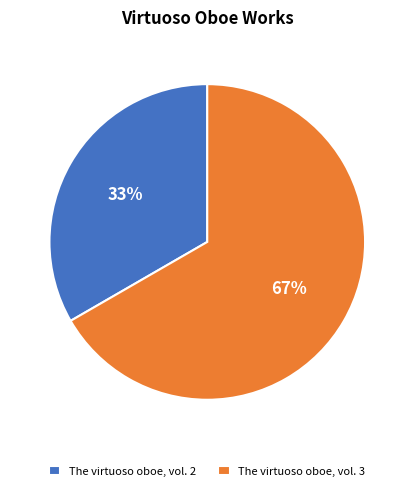

Rank the categories by value from highest to lowest.

The virtuoso oboe, vol. 3, The virtuoso oboe, vol. 2